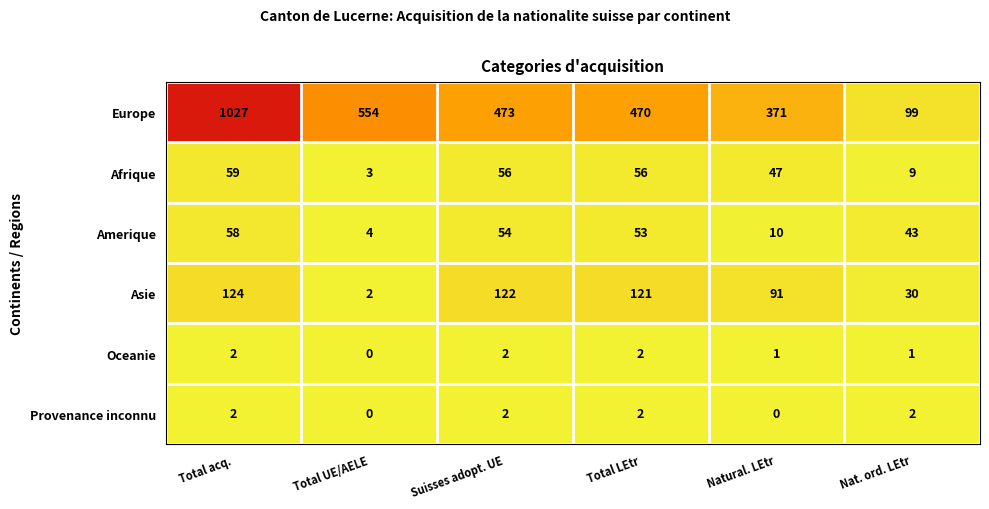

Rank the series at Nat. ord. LEtr from lowest to highest value.

Oceanie, Provenance inconnu, Afrique, Asie, Amerique, Europe